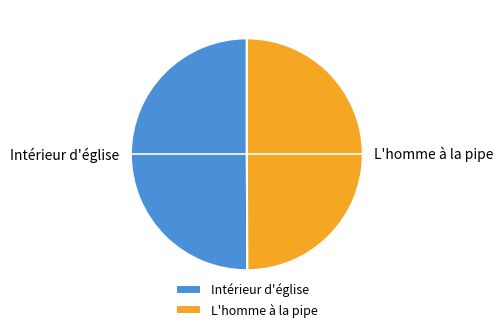

What is the ratio of the value at L'homme à la pipe to the value at Intérieur d'église?

1.0